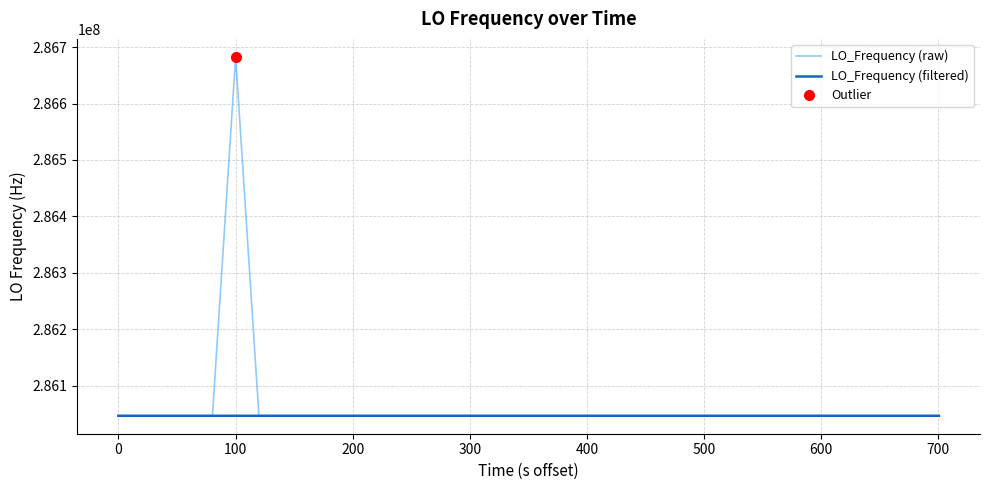

Where is the data nearest to the value 286364850?

200